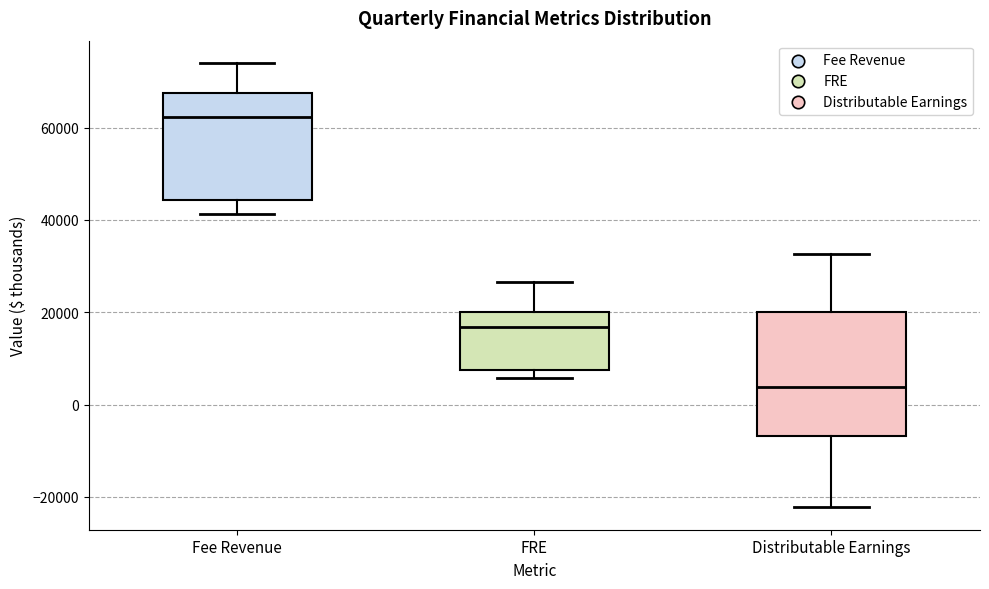

Where is the lower edge of the box for Distributable Earnings on the y-axis? The values are not printed on the chart, so give them approximately, as read against the axis.

-6000